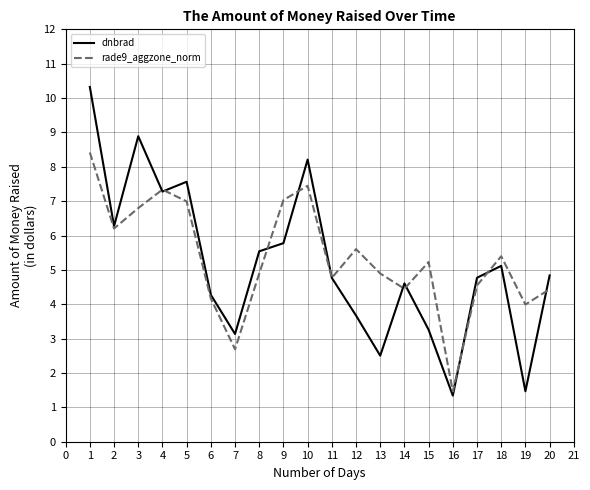

What is the maximum value shown in the chart?

10.3